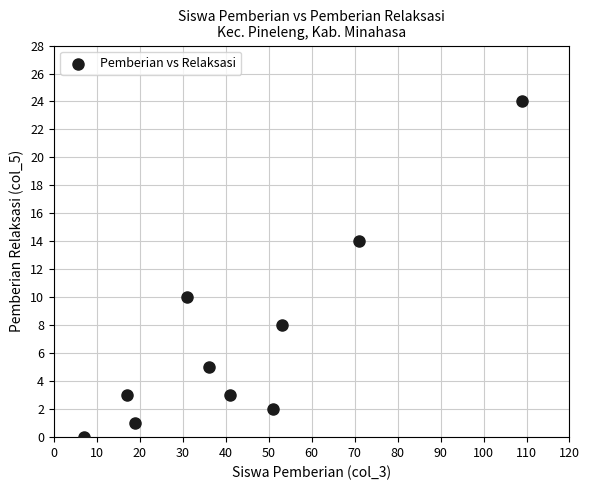

What is the range of Y values (max minus min)?

24